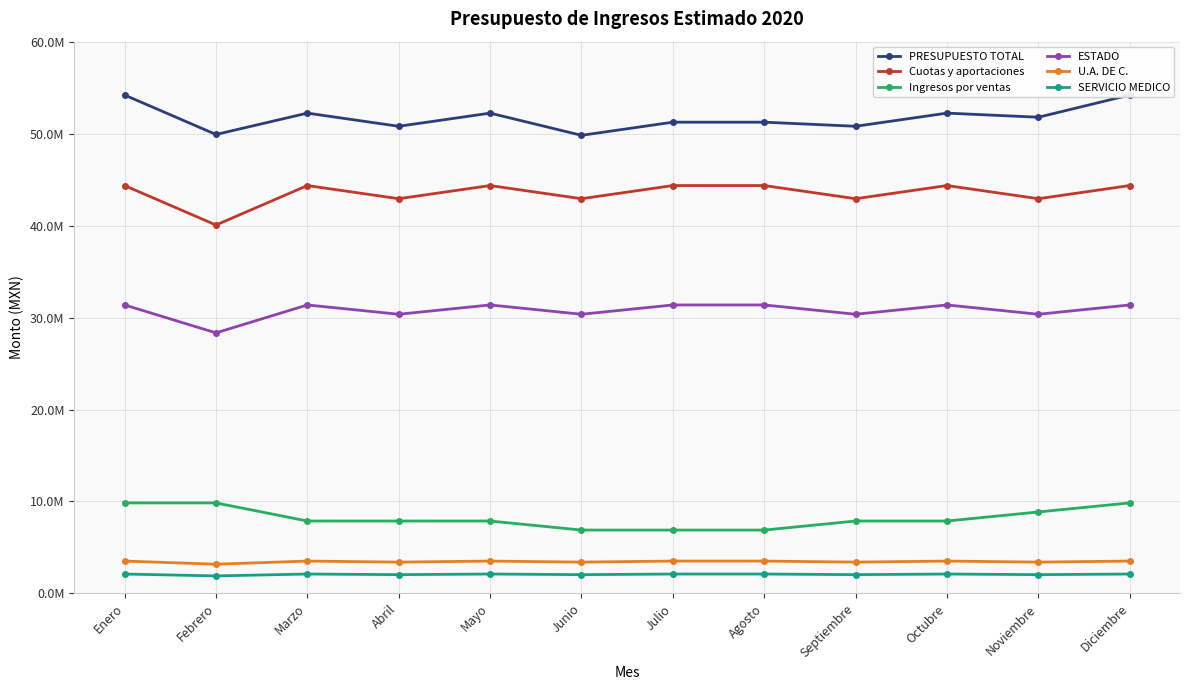

The Ingresos por ventas series shows 3127539 at Noviembre. True or false?

False